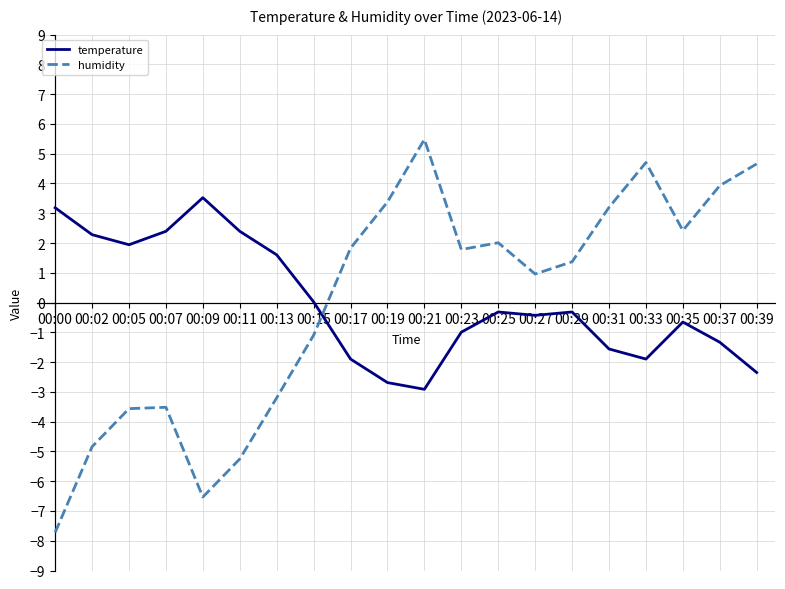

Which series has the widest spread of values?

humidity